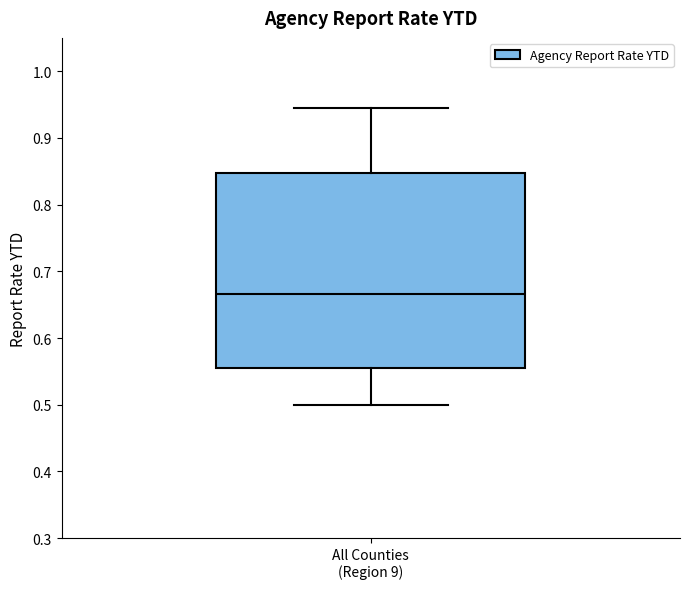

Where does the lower whisker of the box for All Counties (Region 9) end on the y-axis? The values are not printed on the chart, so give them approximately, as read against the axis.

0.50